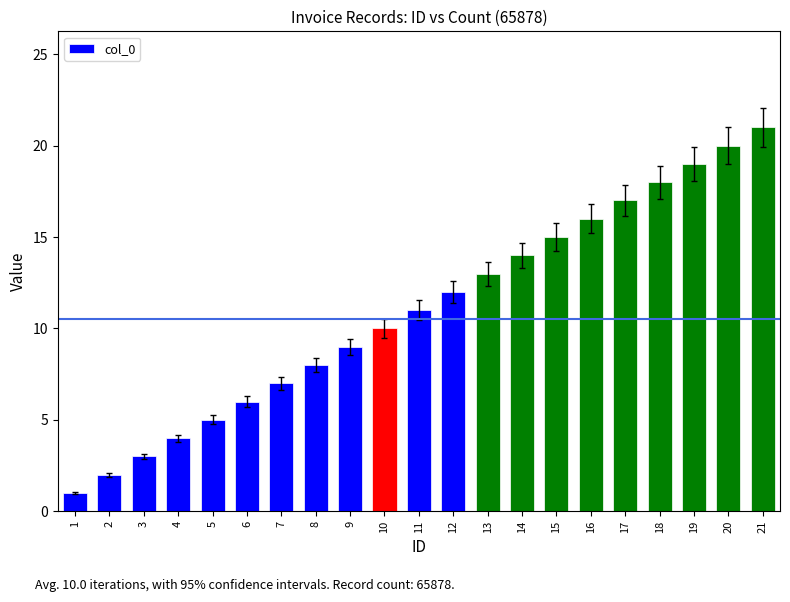

What is the difference between the maximum and minimum values?

20